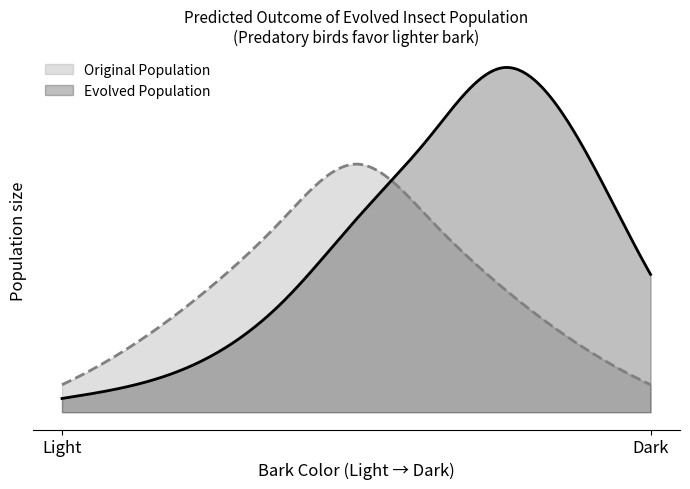

True or false: Original Population has a value of 1 at 9.

False